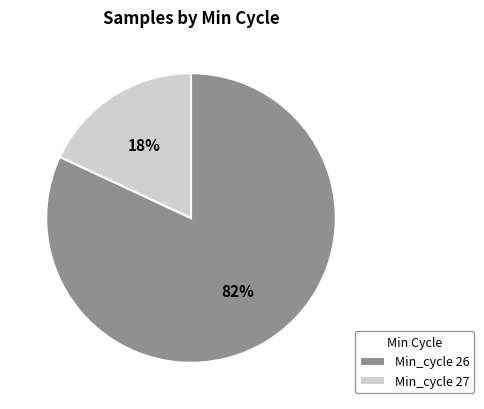

Combined, do Min_cycle 27 and Min_cycle 26 account for over 50%?

Yes